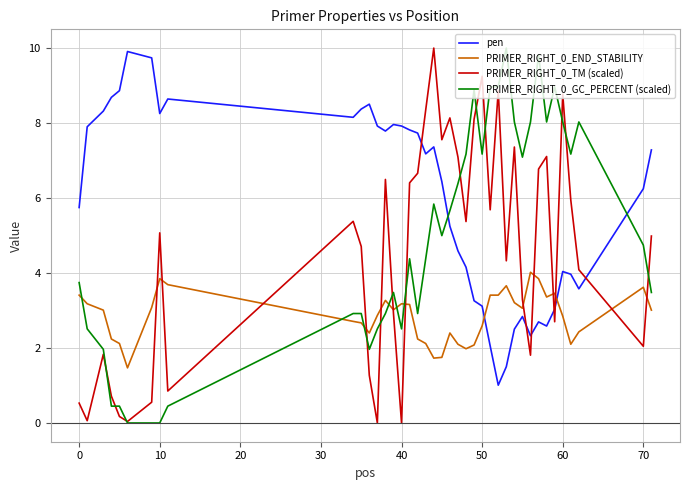

In pen, how many points are lower than both neighbors (excluding endpoints)?

8